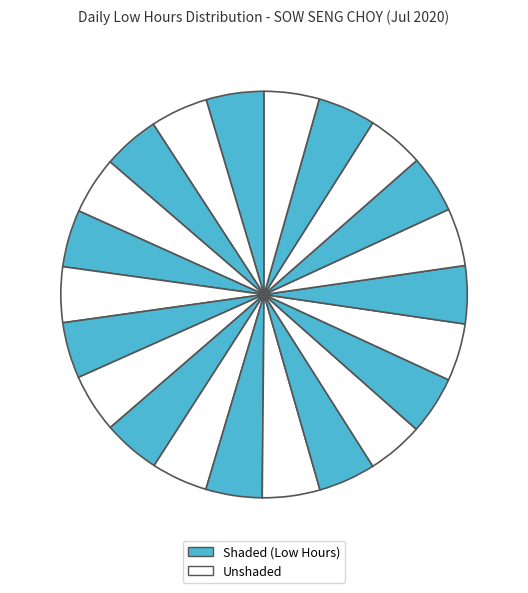

How many slices are in this pie chart?

22